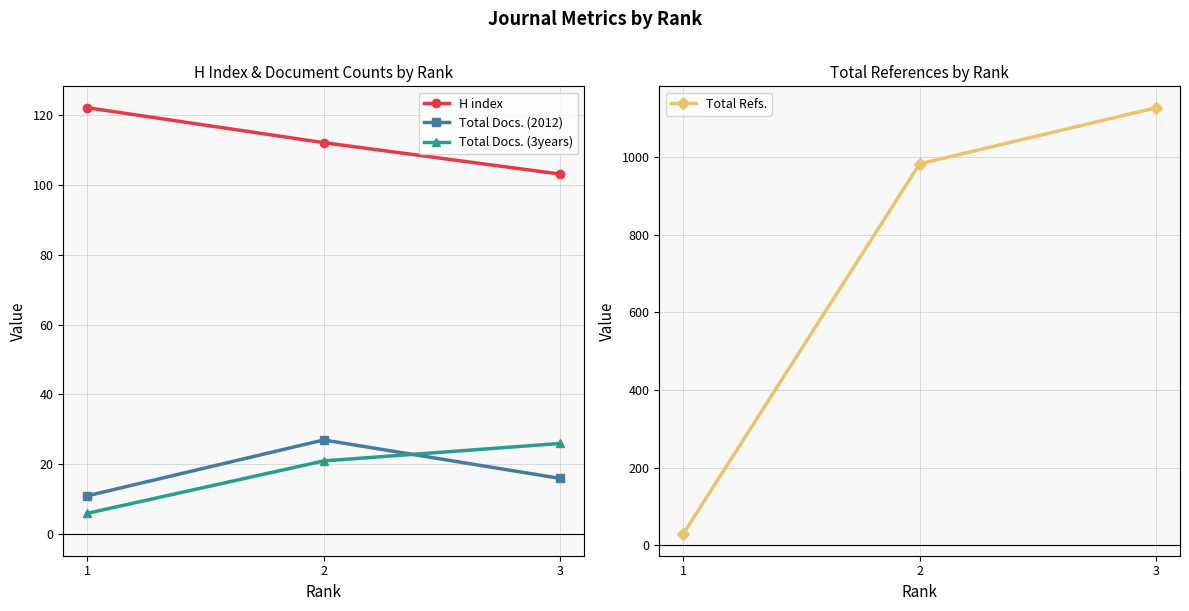

What is the average value of the Total Refs. series?

713